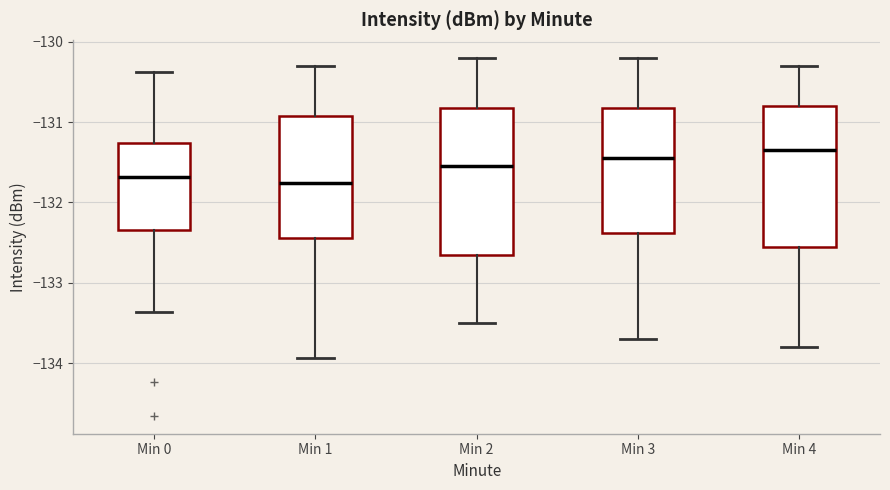

Where is the upper edge of the box for Min 2 on the y-axis? The values are not printed on the chart, so give them approximately, as read against the axis.

-130.8